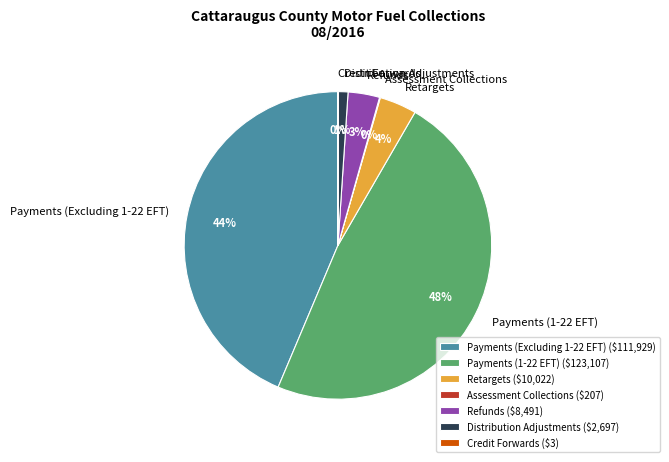

Is there any slice that represents more than half of the pie?

No